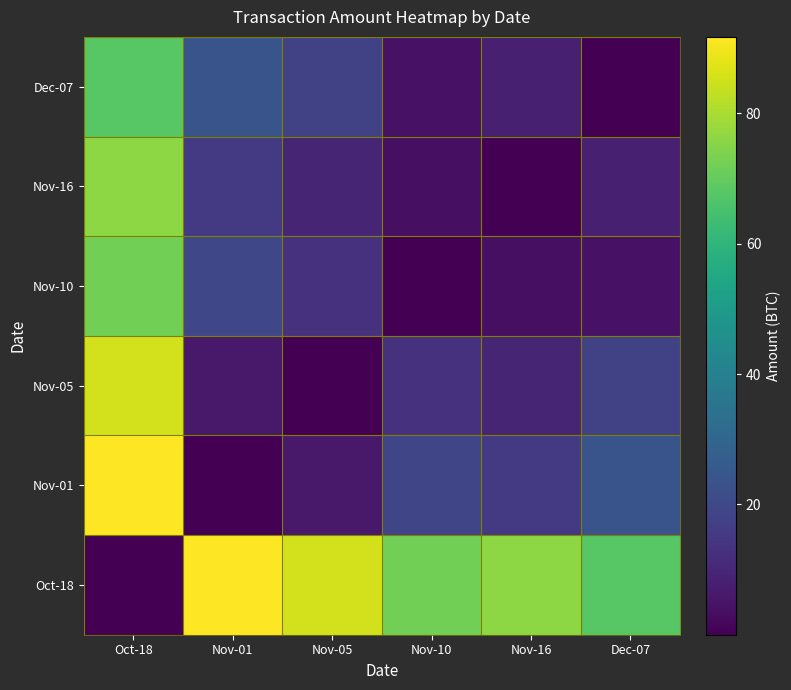

At which category is the sum across all series the highest?

Oct-18